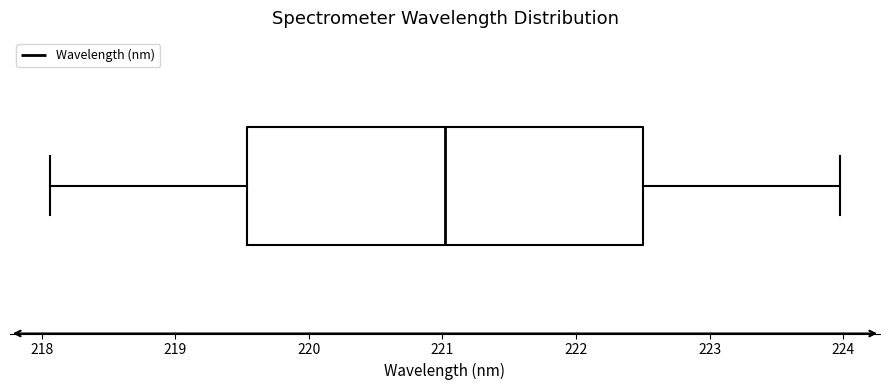

Where does the left whisker of the box end on the x-axis? The values are not printed on the chart, so give them approximately, as read against the axis.

218.1